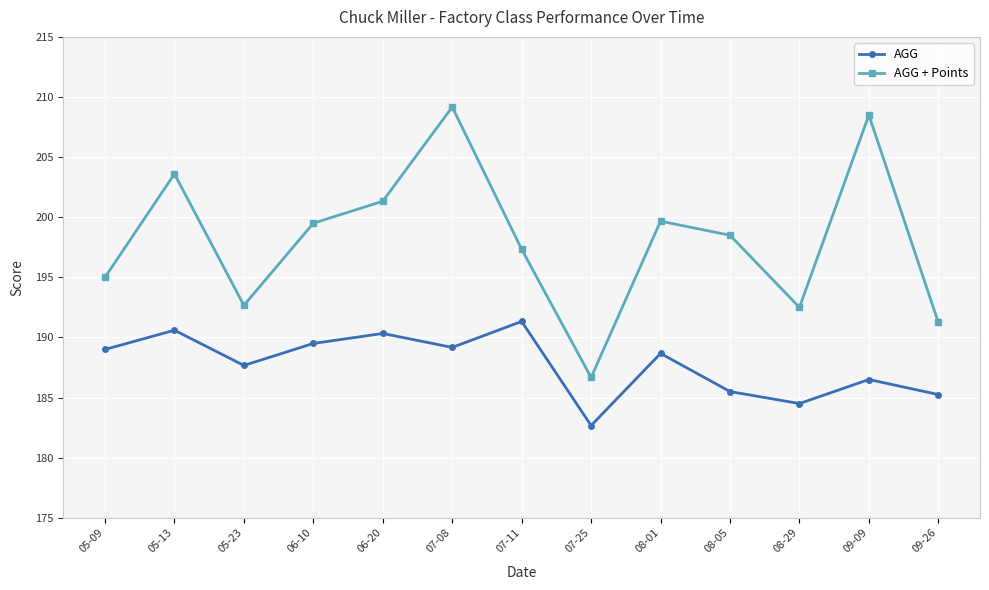

How many lines are shown in the chart?

2